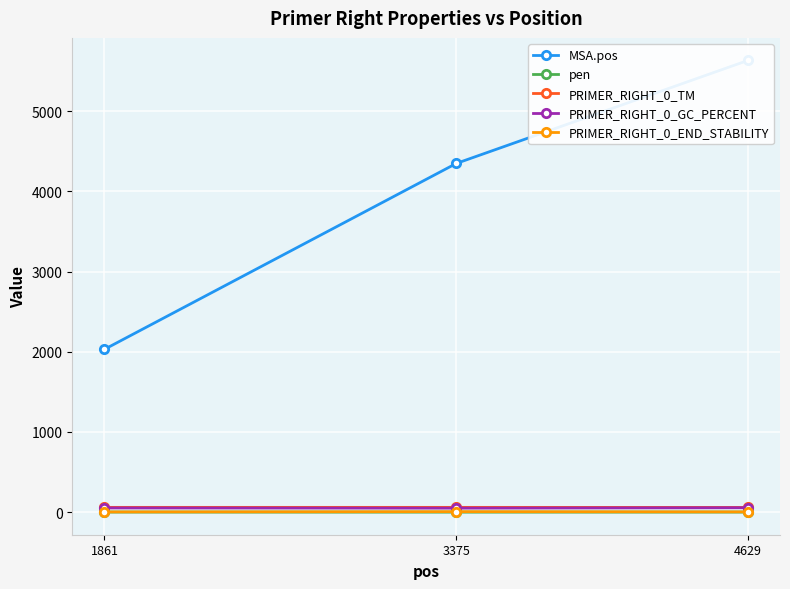

What is the difference between the maximum and minimum values in the MSA.pos series?

3603.0